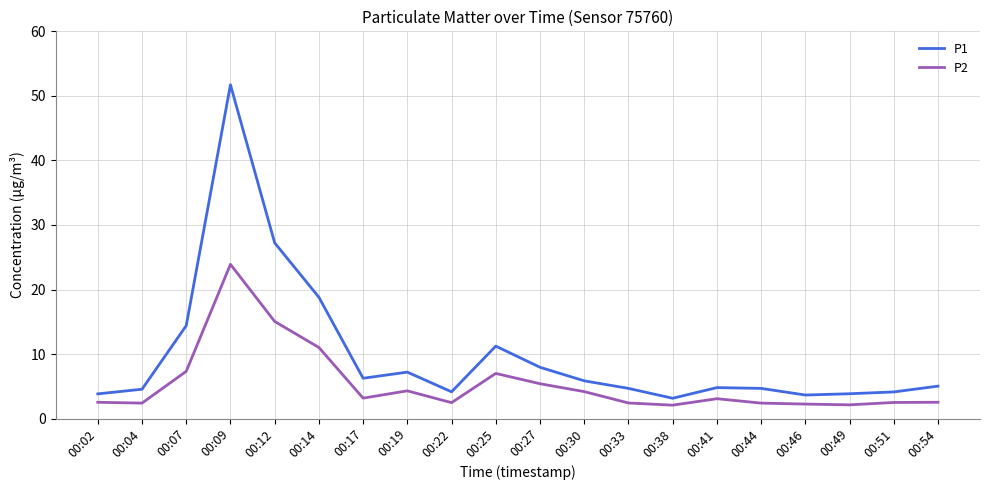

What is the difference between the maximum and minimum values in the P1 series?

48.6